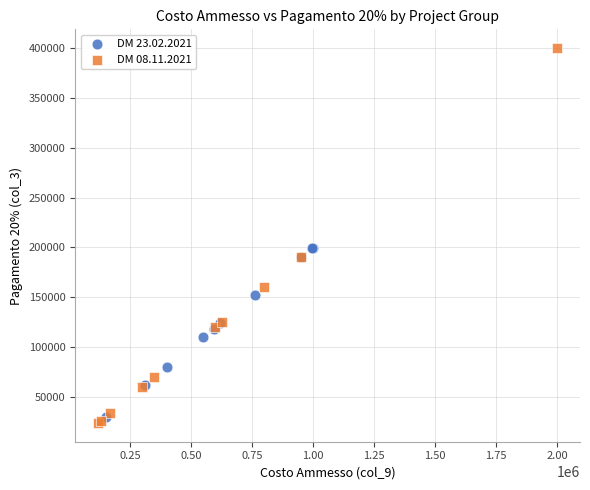

What are all the series names shown in the legend?

DM 23.02.2021, DM 08.11.2021